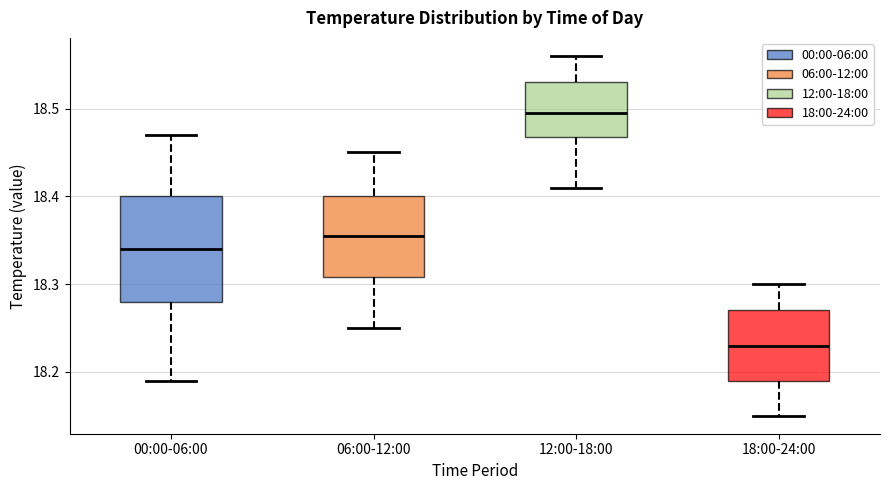

Where does the median line of the box for 00:00-06:00 sit on the y-axis? The values are not printed on the chart, so give them approximately, as read against the axis.

18.34